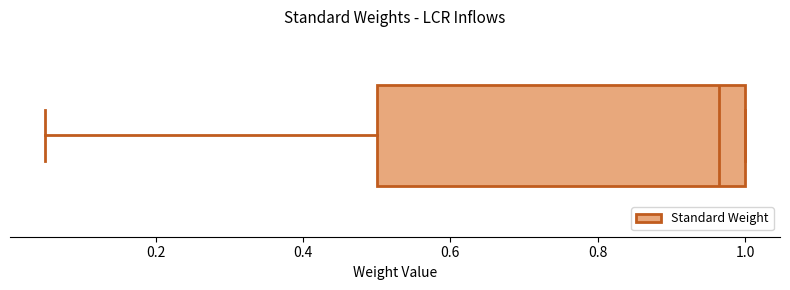

Read this box plot against the x-axis: the position of the median line, the range covered by the box, and the ends of both whiskers. The values are not printed on the chart, so give them approximately, as read against the axis.

median 0.96, box 0.50 to 1.00, whiskers 0.06 to 1.00